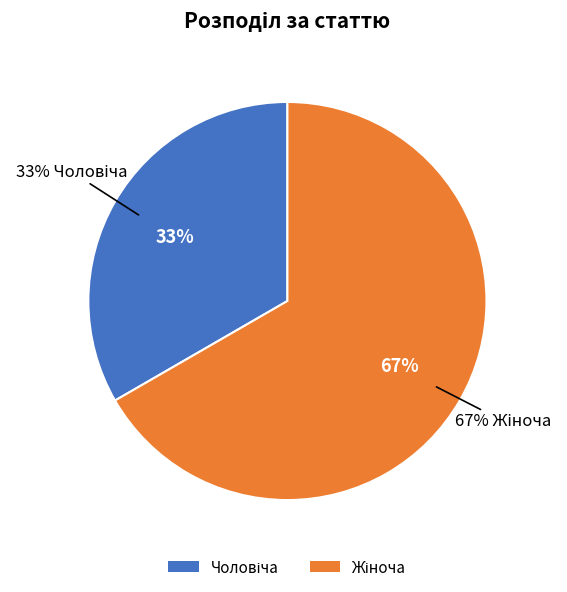

To the nearest percent, what portion does Жіноча represent?

67%